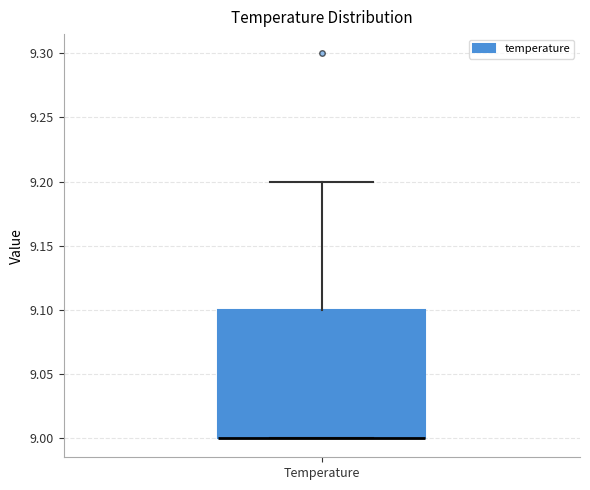

Read this box plot against the y-axis: the position of the median line, the range covered by the box, and the ends of both whiskers. The values are not printed on the chart, so give them approximately, as read against the axis.

median 9.0 (drawn on the box's lower edge), box 9.0 to 9.1, whiskers 9.0 to 9.2